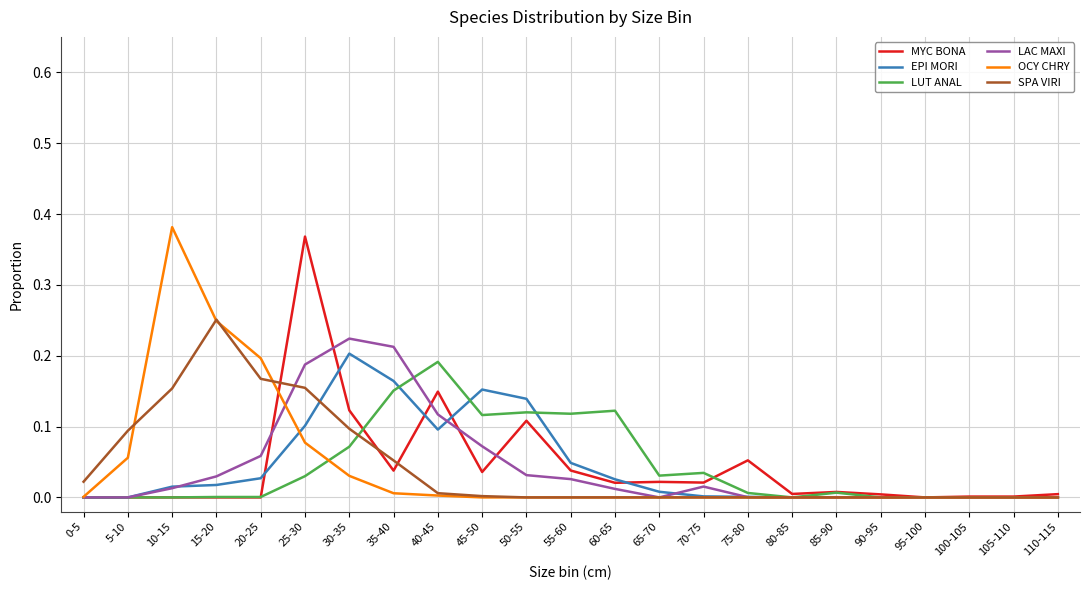

At which category is the sum across all series the highest?

25-30